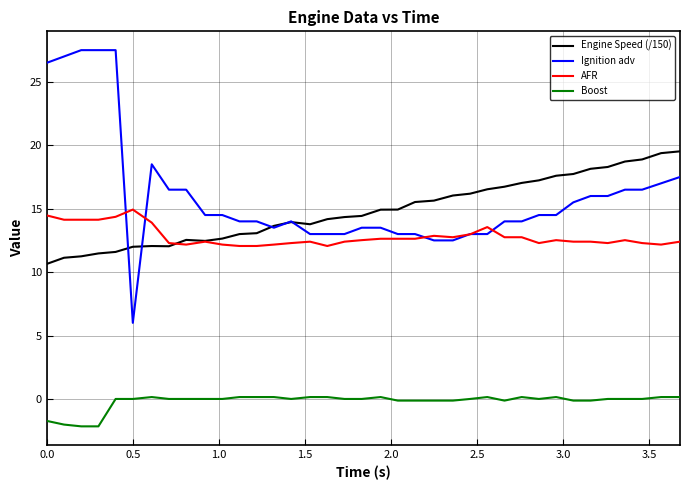

What is the highest value of the AFR series?

14.9